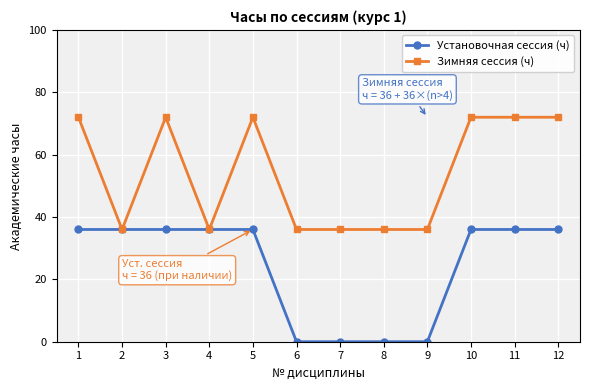

Reading left to right, extract all data points from this chart.

Установочная сессия (ч): 36	36	36	36	36	0	0	0	0	36	36	36
Зимняя сессия (ч): 72	36	72	36	72	36	36	36	36	72	72	72